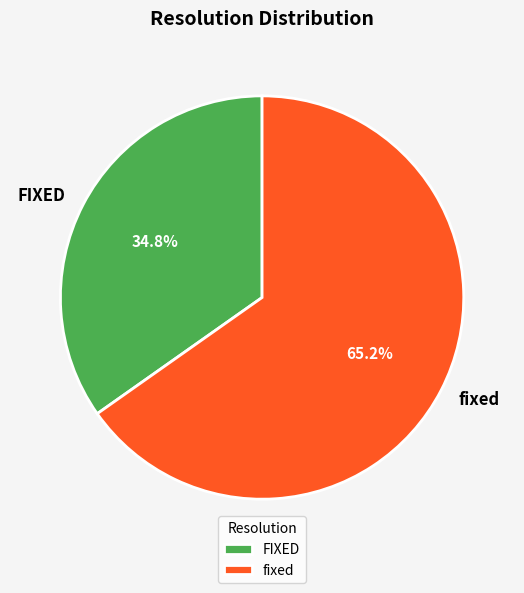

What percentage is NOT represented by fixed?

34.8%